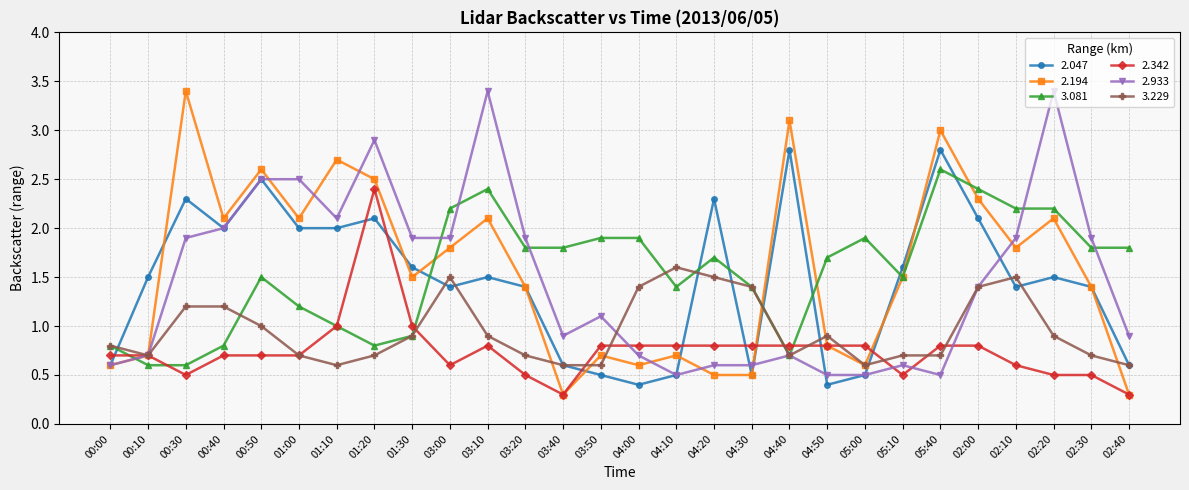

What position from the left is 02:10?

25